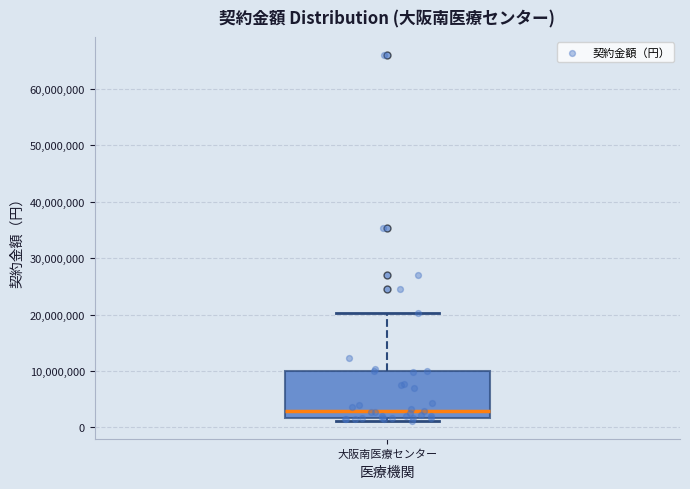

Where does the median line of the box for 大阪南医療センター sit on the y-axis? The values are not printed on the chart, so give them approximately, as read against the axis.

3000000